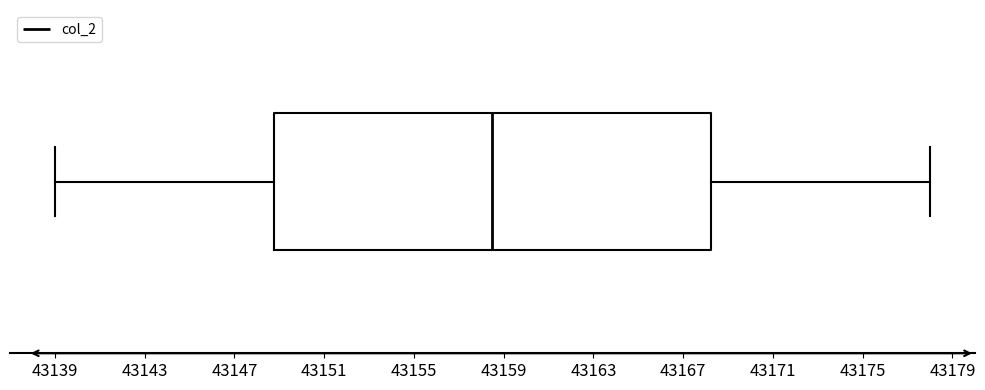

Where does the left whisker of the box end on the x-axis? The values are not printed on the chart, so give them approximately, as read against the axis.

43139.0